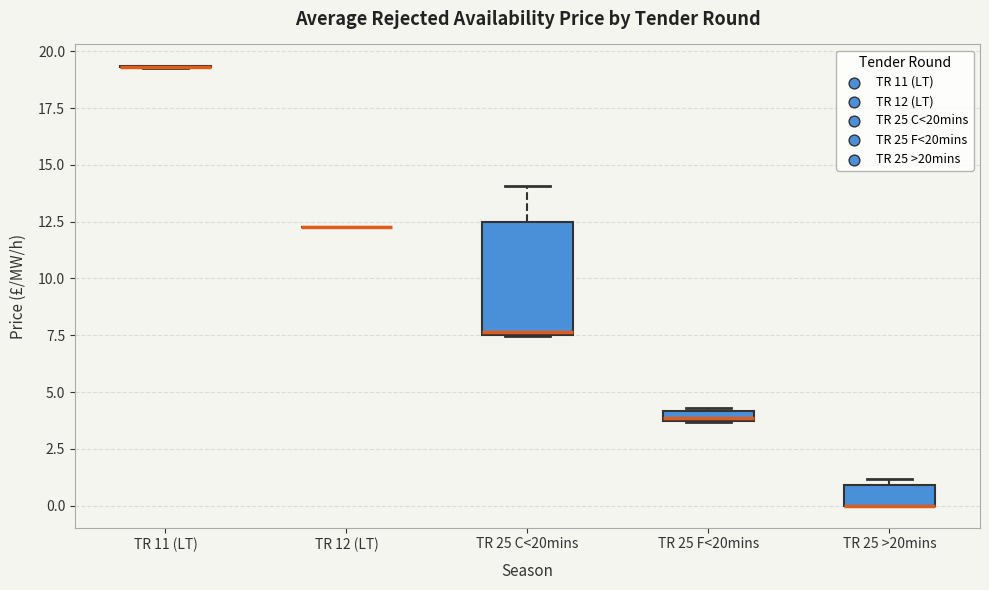

Comparing the boxes themselves (not the whiskers), which one is the tallest?

TR 25 C<20mins